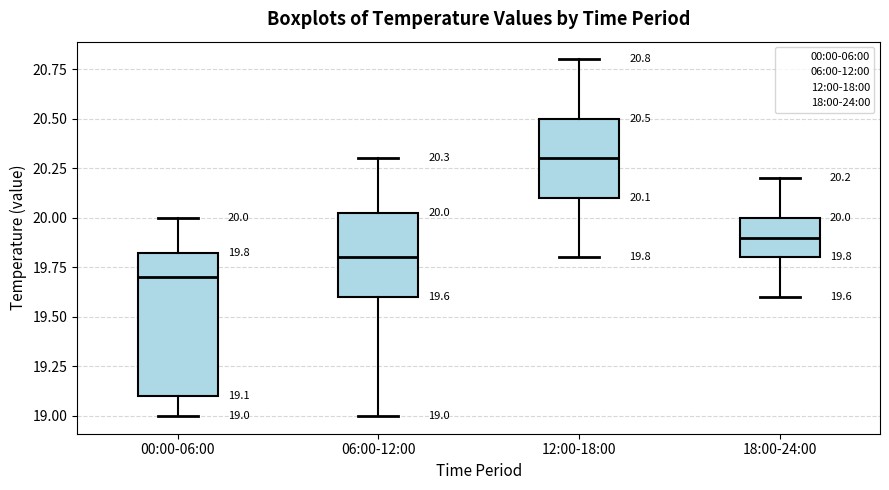

Which box has the lowest median line?

00:00-06:00